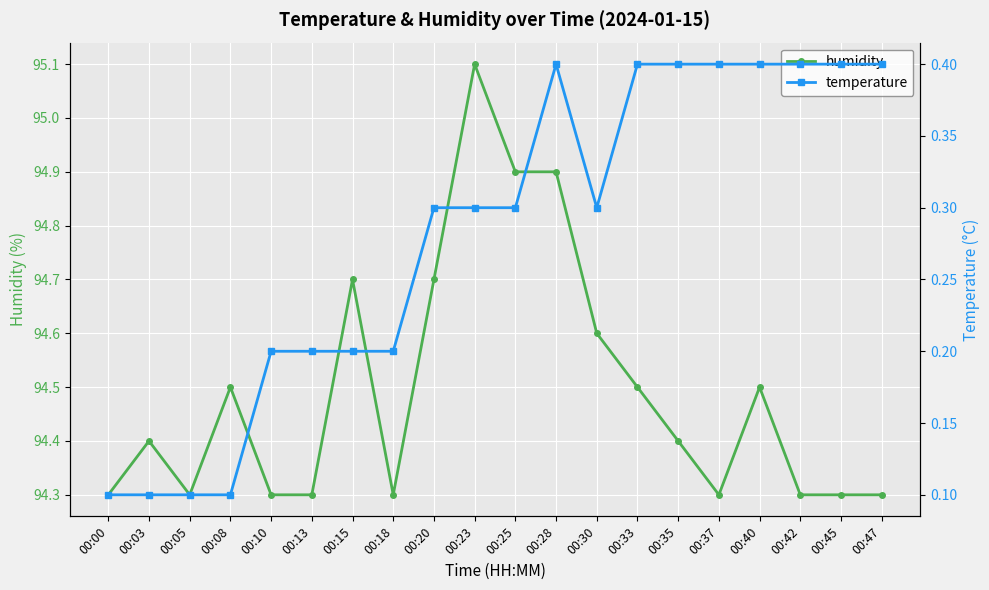

Reading right to left, transcribe all the data shown in this chart.

humidity: 00:47=94.3	00:45=94.3	00:42=94.3	00:40=94.5	00:37=94.3	00:35=94.4	00:33=94.5	00:30=94.6	00:28=94.9	00:25=94.9	00:23=95.1	00:20=94.7	00:18=94.3	00:15=94.7	00:13=94.3	00:10=94.3	00:08=94.5	00:05=94.3	00:03=94.4	00:00=94.3
temperature: 00:47=0.4	00:45=0.4	00:42=0.4	00:40=0.4	00:37=0.4	00:35=0.4	00:33=0.4	00:30=0.3	00:28=0.4	00:25=0.3	00:23=0.3	00:20=0.3	00:18=0.2	00:15=0.2	00:13=0.2	00:10=0.2	00:08=0.1	00:05=0.1	00:03=0.1	00:00=0.1